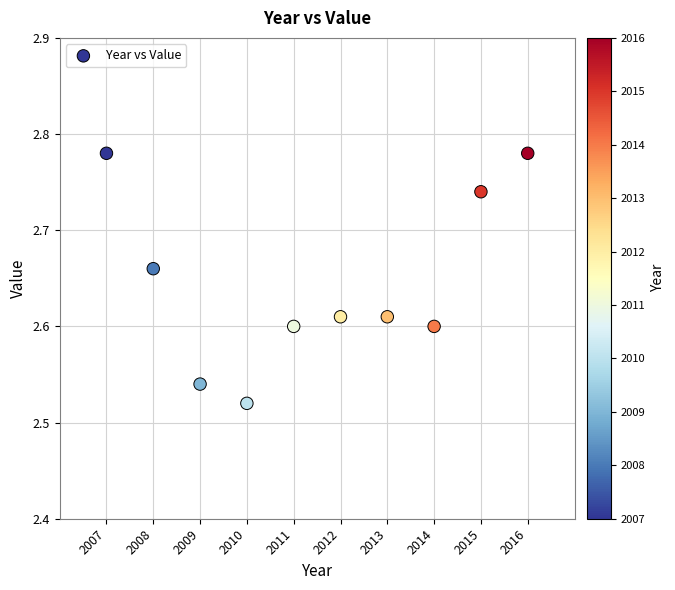

What is the average X value?

2011.5